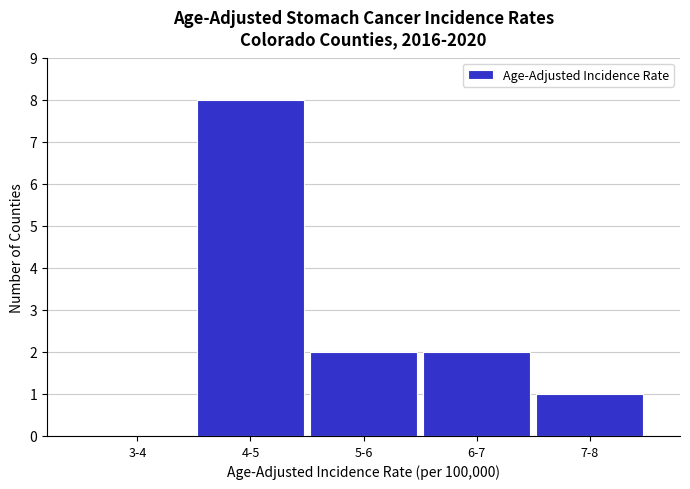

Reading right to left, list all the values displayed in this chart.

7-8=1	6-7=2	5-6=2	4-5=8	3-4=0